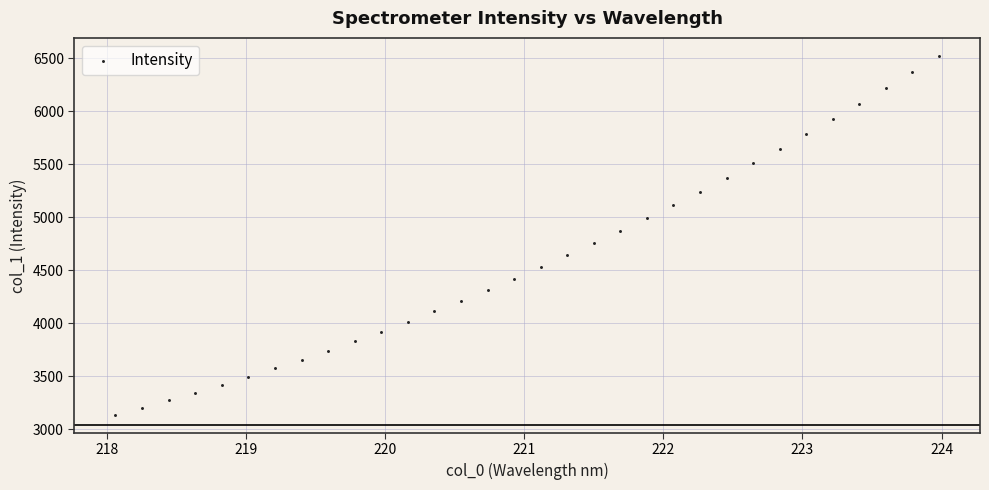

What is the range of X values (max minus min)?

5.9